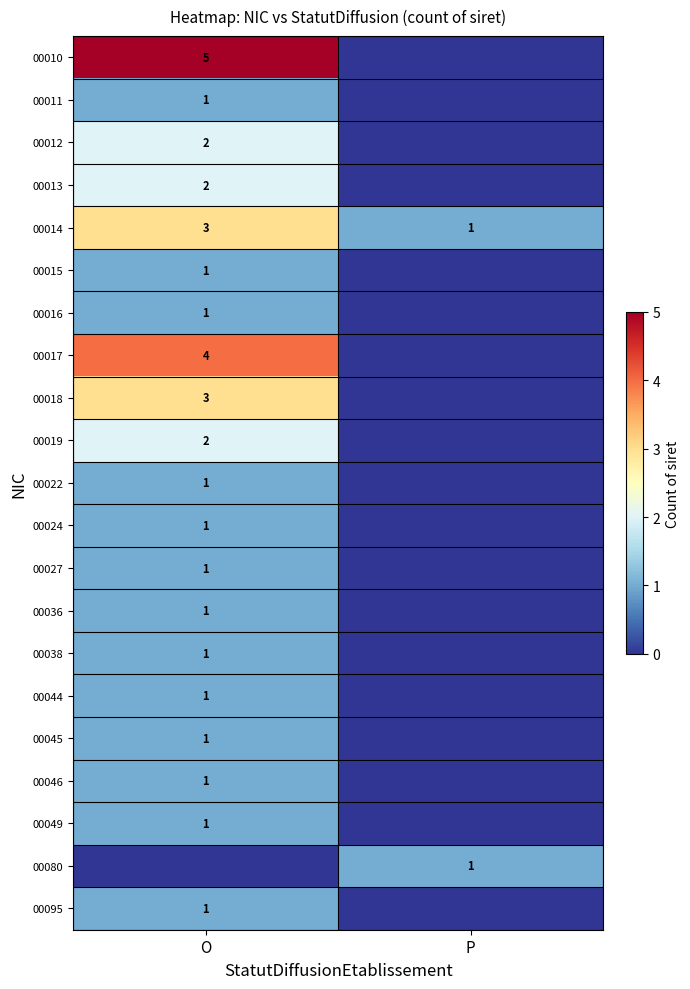

The 00015 series shows 1 at O. True or false?

True